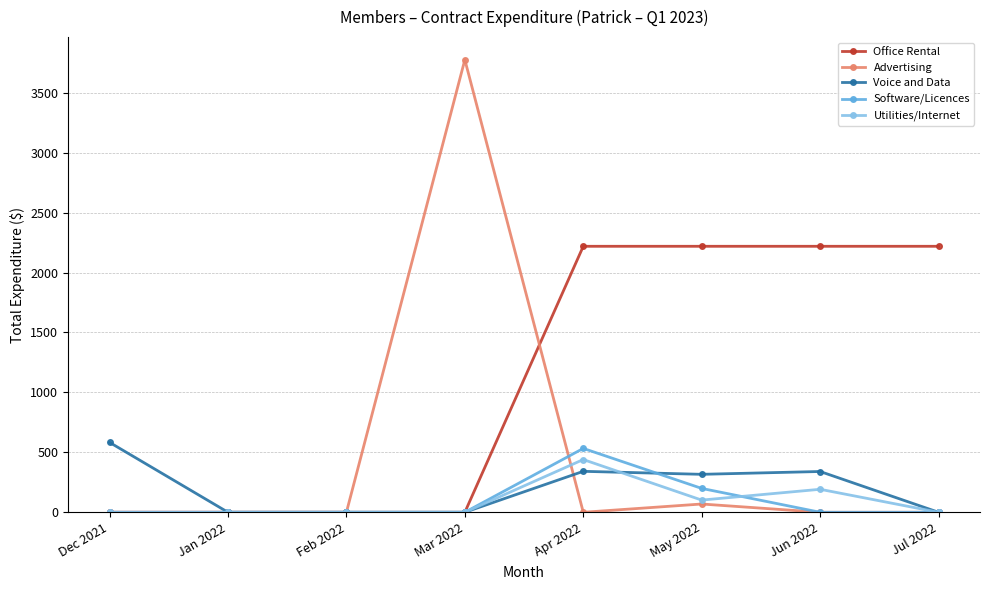

How many values in the Utilities/Internet series exceed 0?

3